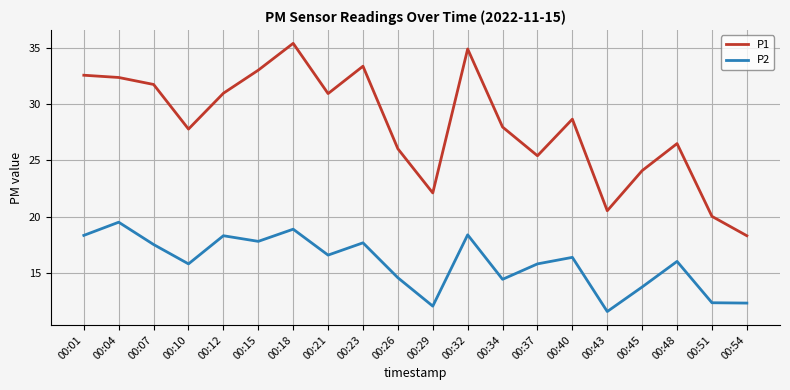

At 00:43, list the series in order from smallest to largest.

P2, P1